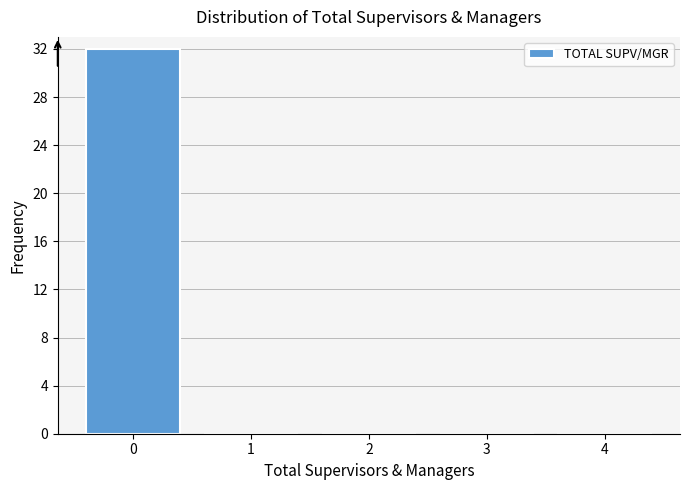

Reading left to right, transcribe this chart: for each bar, give the range it covers on the x-axis and its height. The values are not printed on the chart, so give them approximately, as read against the axis.

-0.5 to 0.5: 32
0.5 to 1.5: 0
1.5 to 2.5: 0
2.5 to 3.5: 0
3.5 to 4.5: 0